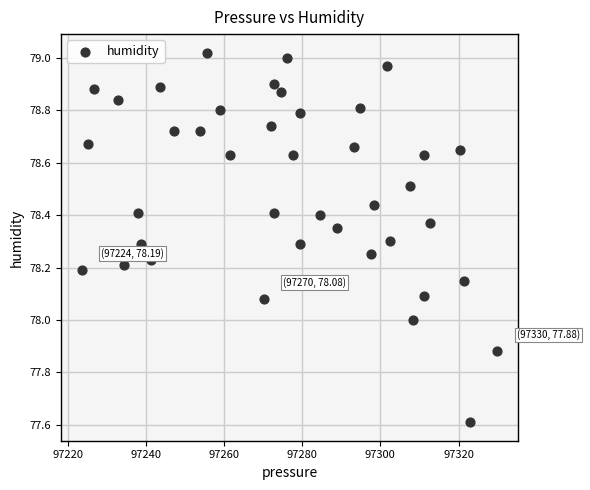

What is the range of X values (max minus min)?

106.4